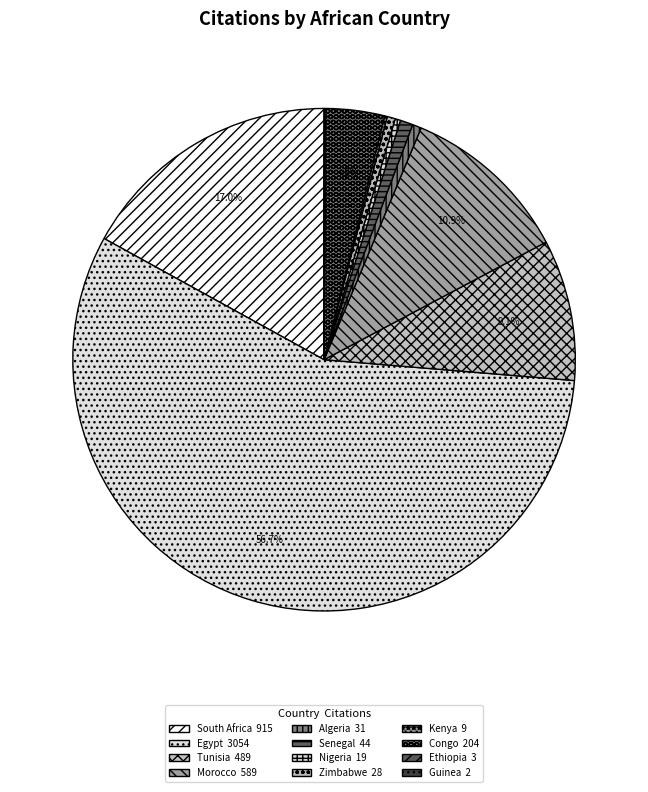

Which has a higher value, Algeria or Senegal?

Senegal